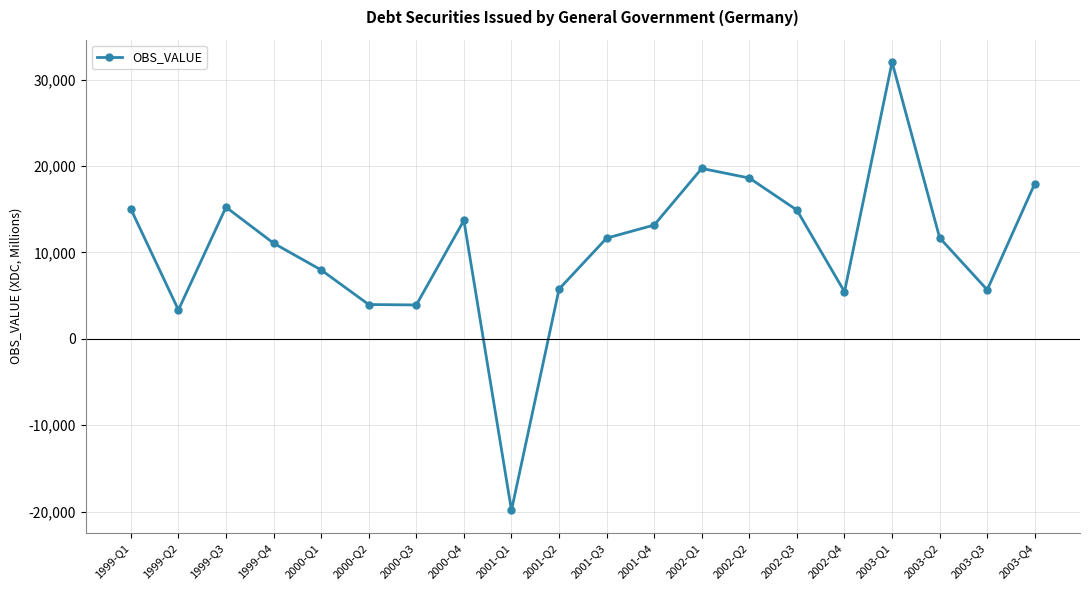

Which label corresponds to the largest value in the chart?

2003-Q1